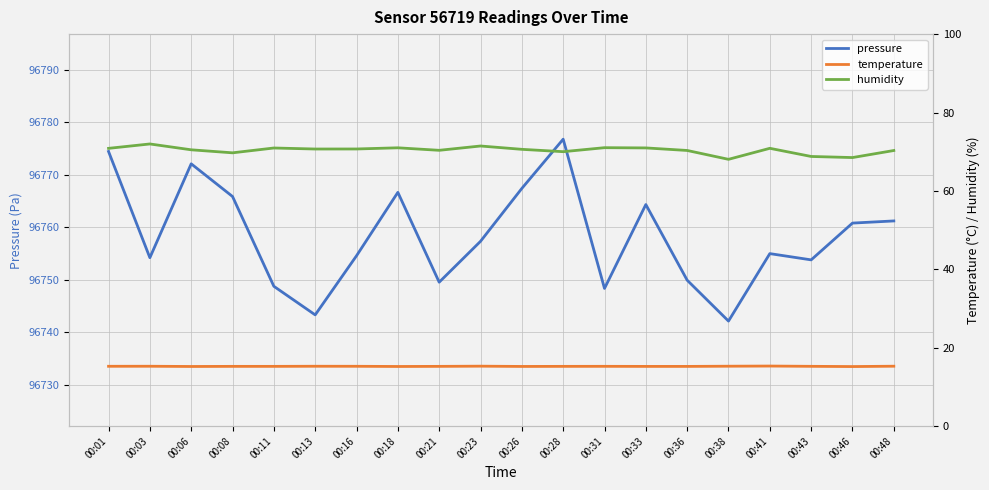

What is the lowest value of the humidity series?

68.1